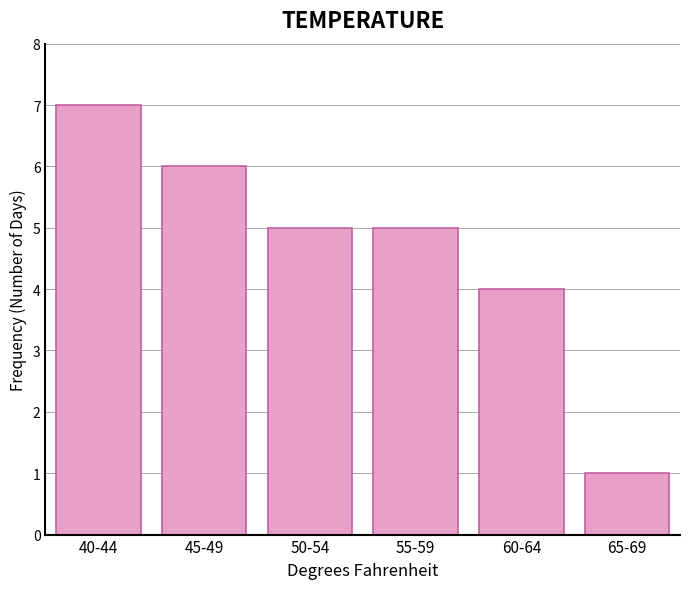

Reading left to right, extract all data points from this chart.

40-44=7	45-49=6	50-54=5	55-59=5	60-64=4	65-69=1